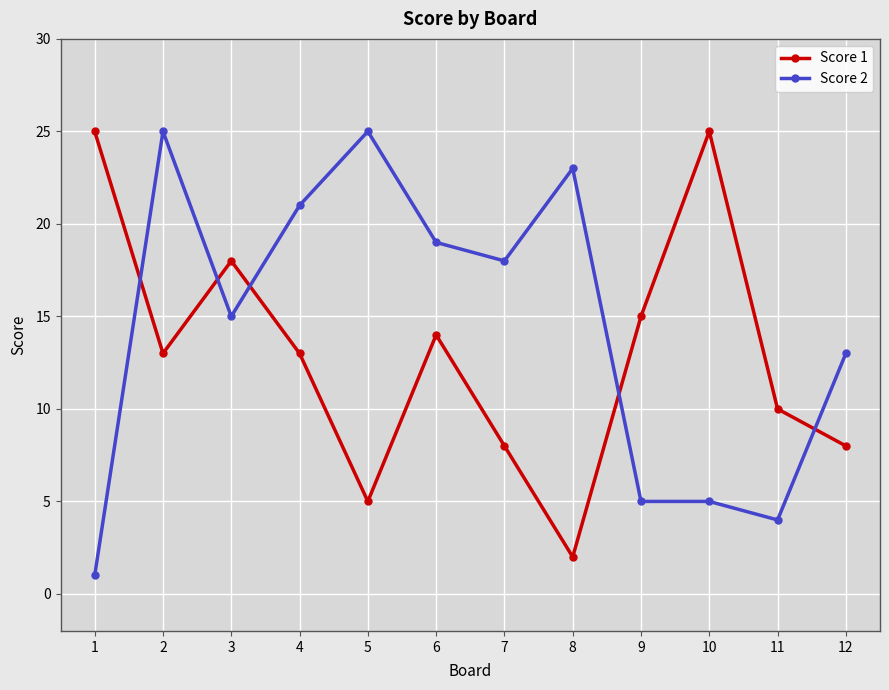

How many times do Score 2 and Score 1 cross each other?

5